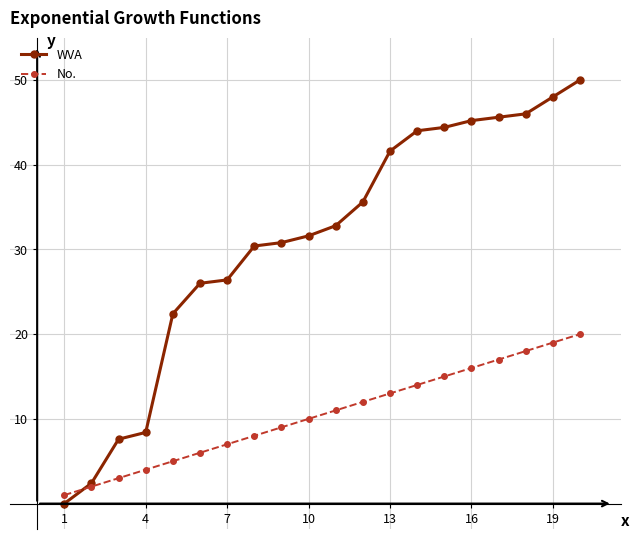

Which series has the largest total across all categories?

WVA